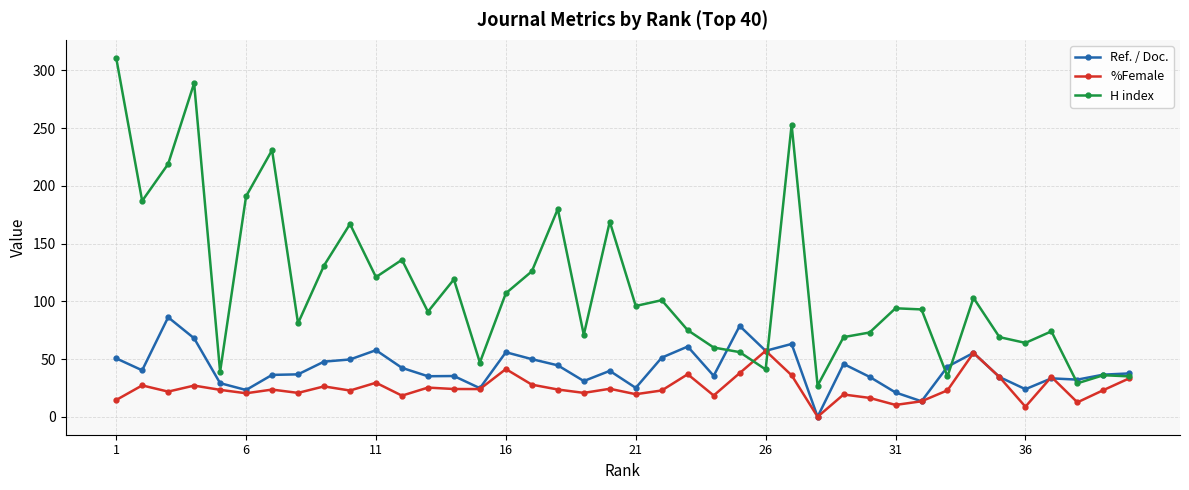

Which series has the largest total across all categories?

H index